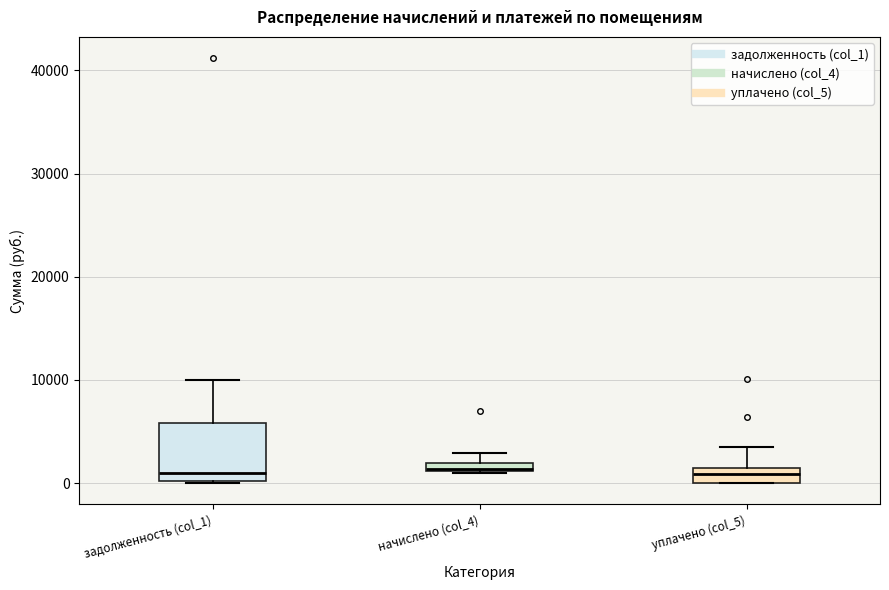

Where does the median line of the box for задолженность (col_1) sit on the y-axis? The values are not printed on the chart, so give them approximately, as read against the axis.

1000